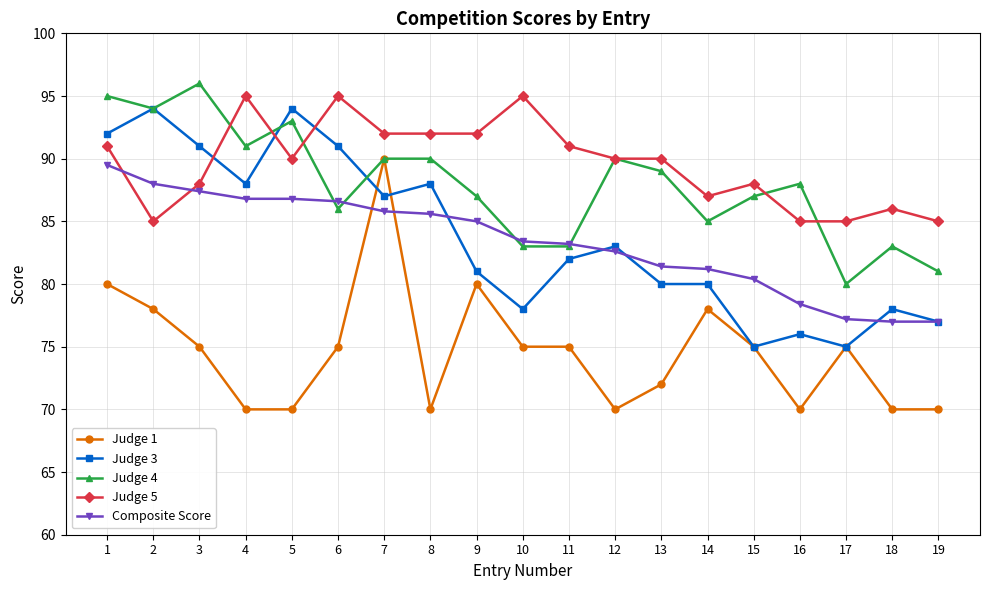

What is the value of the Judge 5 point at the 11th from the left?

91.0